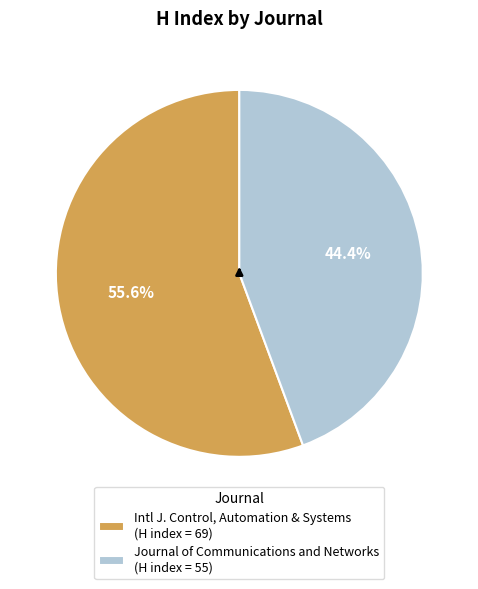

What is the largest slice in the pie chart?

Intl J. Control, Automation & Systems (H index = 69)